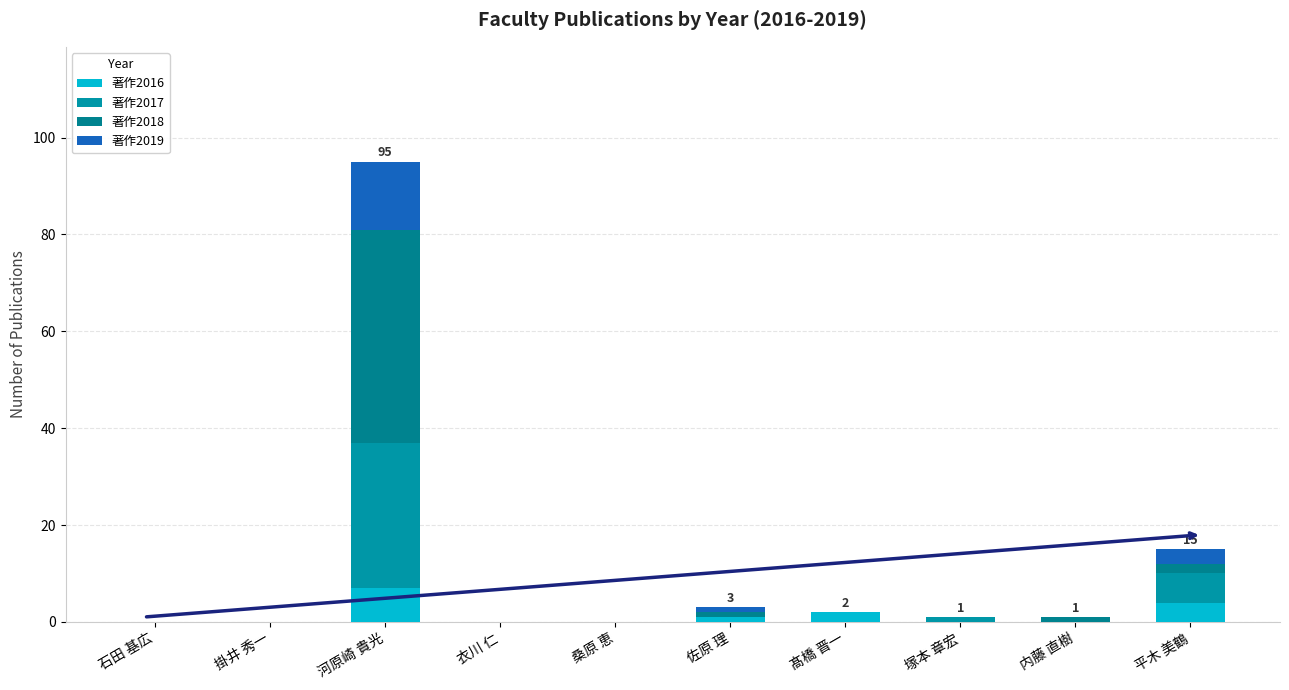

What is the average value of the 著作2016 series?

1